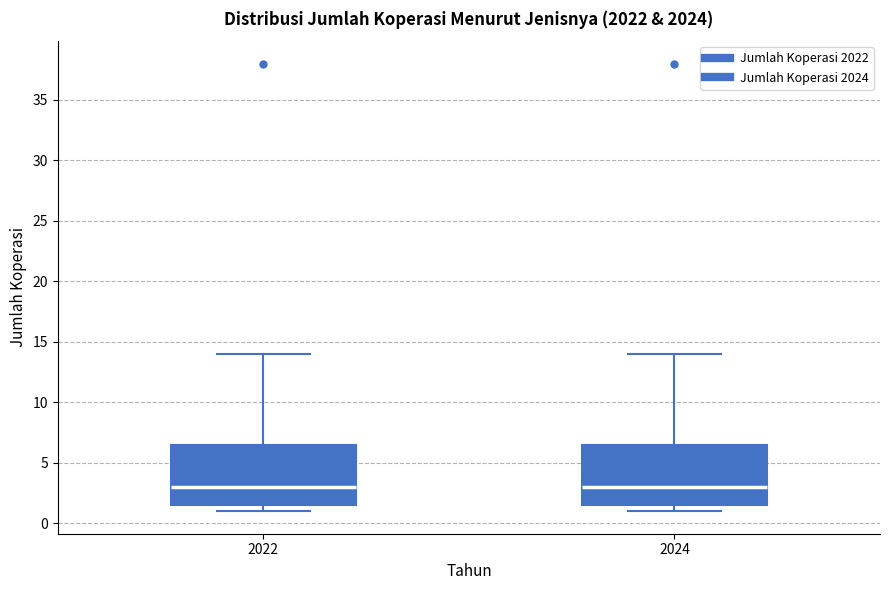

Reading left to right, transcribe this box plot: for each box, give where its median line is, the range the box spans, and where its two whiskers end, as read against the y-axis. The values are not printed on the chart, so give them approximately, as read against the axis.

2022: median 3.0, box 1.5 to 6.5, whiskers 1.0 to 14.0
2024: median 3.0, box 1.5 to 6.5, whiskers 1.0 to 14.0